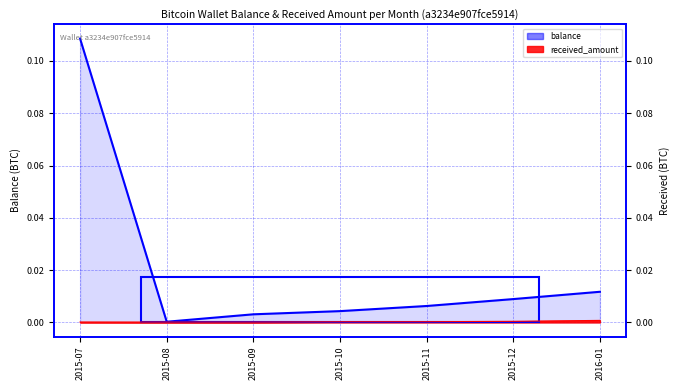

List the series in order of their peak value, highest first.

balance, received_amount